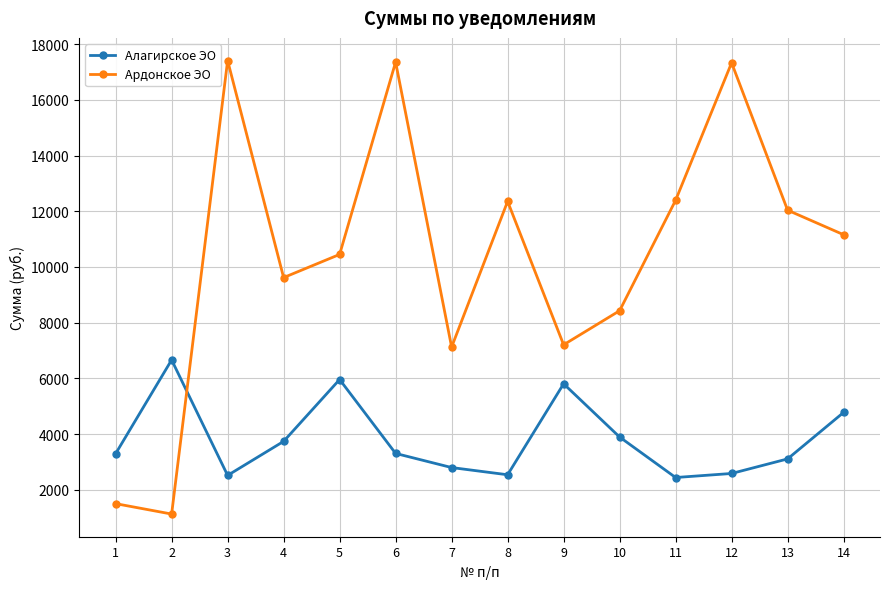

At which label does Ардонское ЭО first exceed 11158?

3